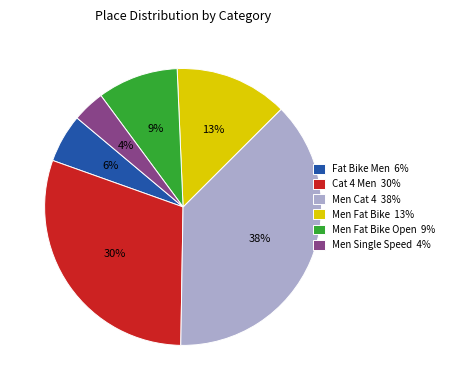

What is the largest slice in the pie chart?

Men Cat 4 38%